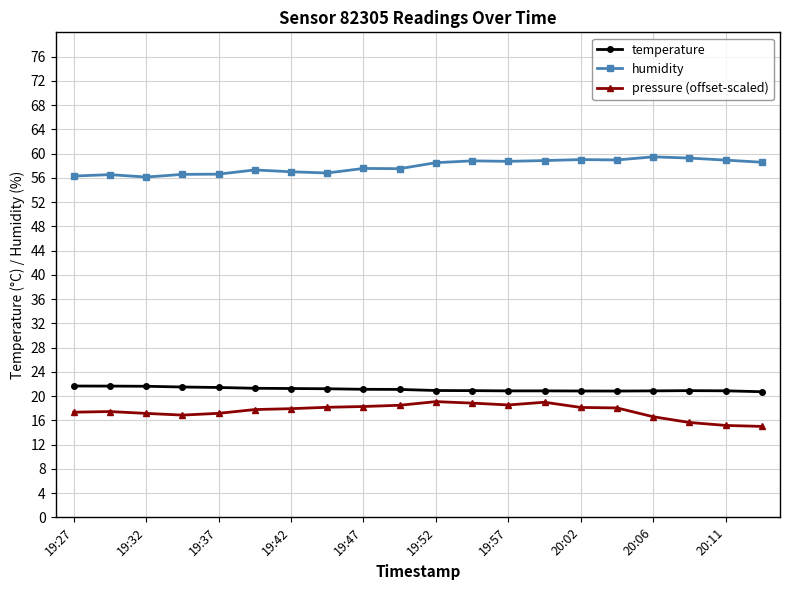

What is the minimum value shown in the chart?

15.0